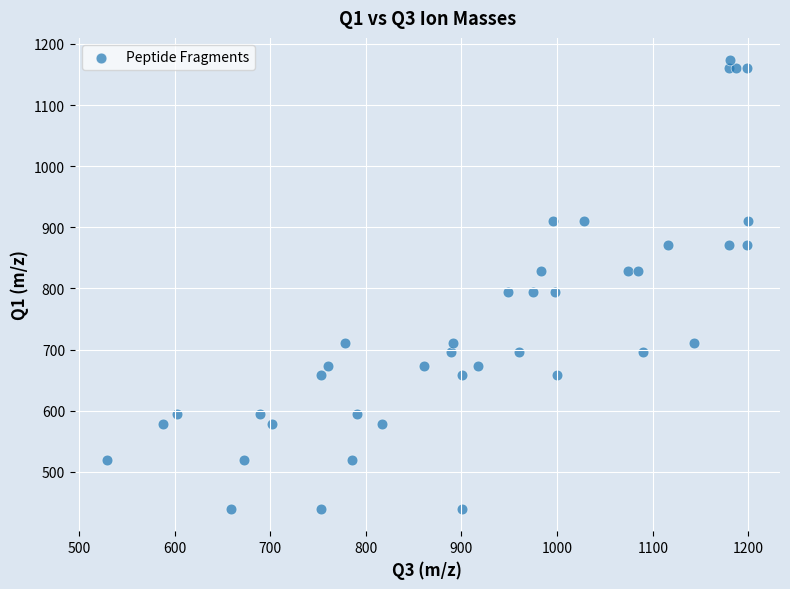

What is the range of X values (max minus min)?

670.3